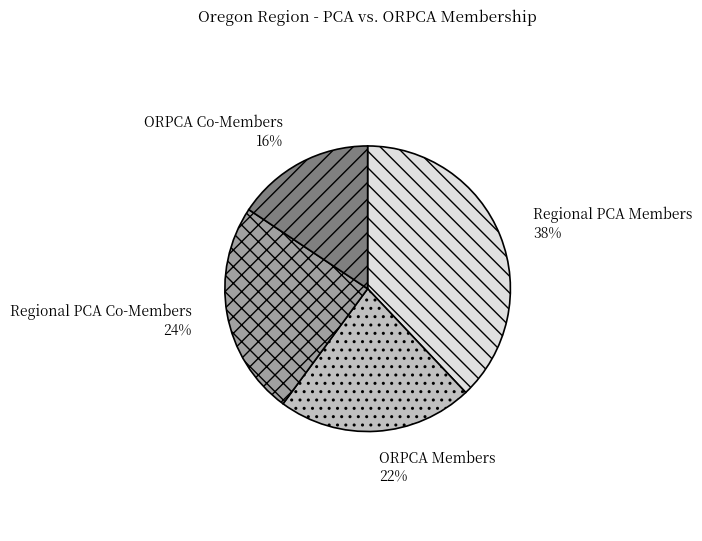

Which slice is the largest?

Regional PCA Members